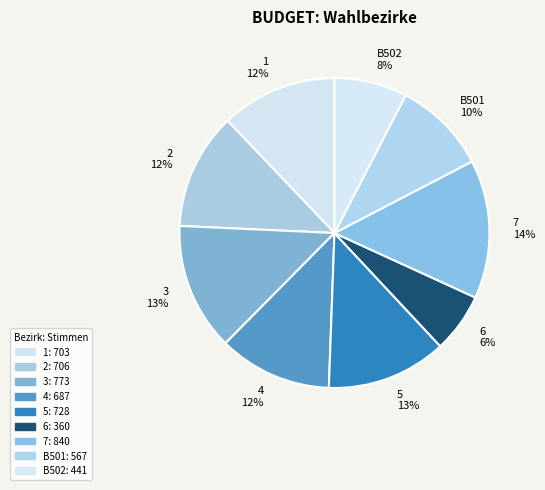

Is B502 the majority of the pie?

No